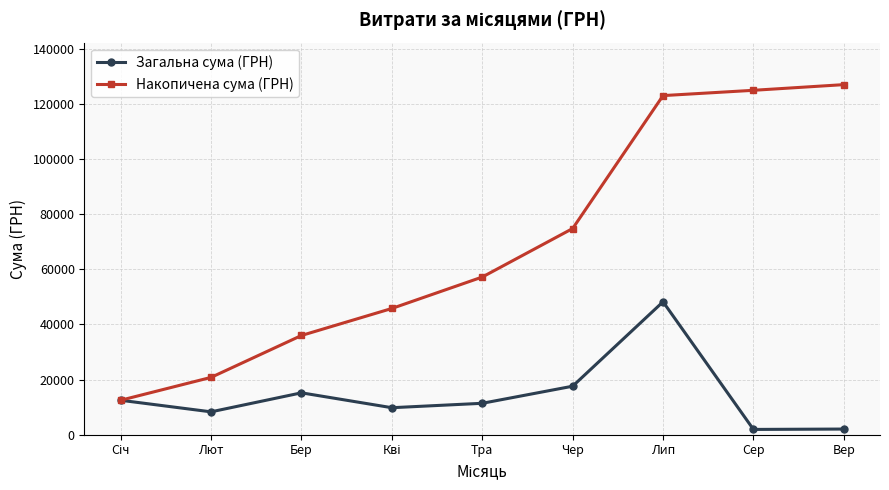

What is the sum of all Загальна сума (ГРН) values?

126999.5